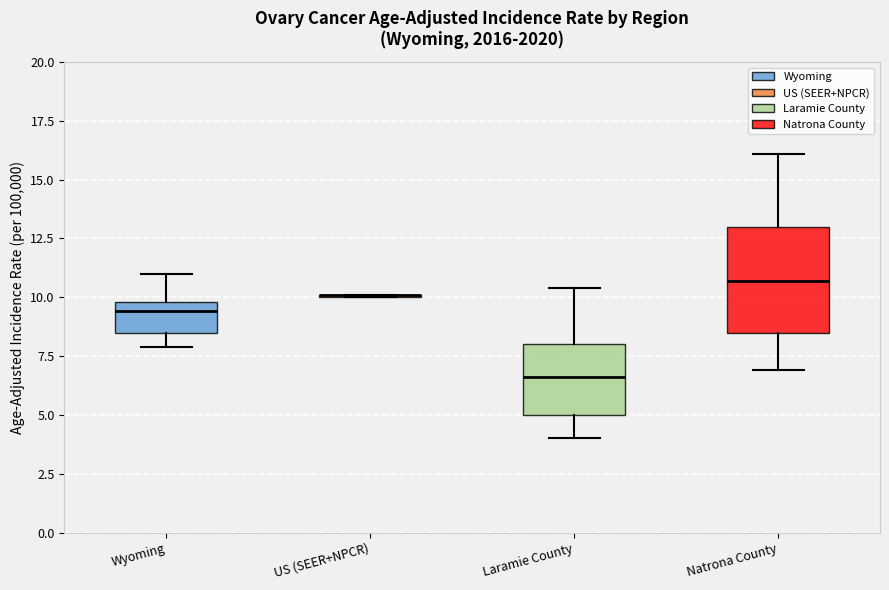

Where does the median line of the box for Wyoming sit on the y-axis? The values are not printed on the chart, so give them approximately, as read against the axis.

9.5